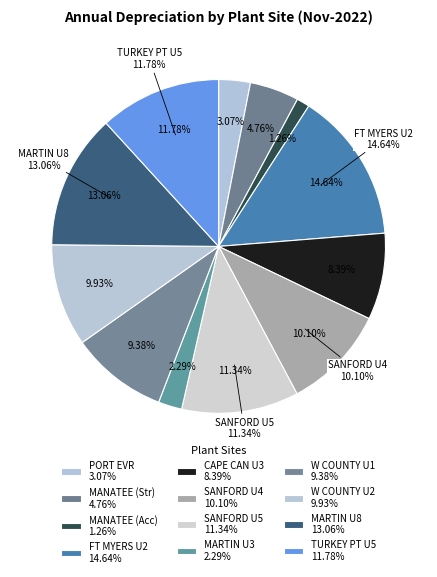

Which slice is the largest?

FT. MYERS UNIT 2